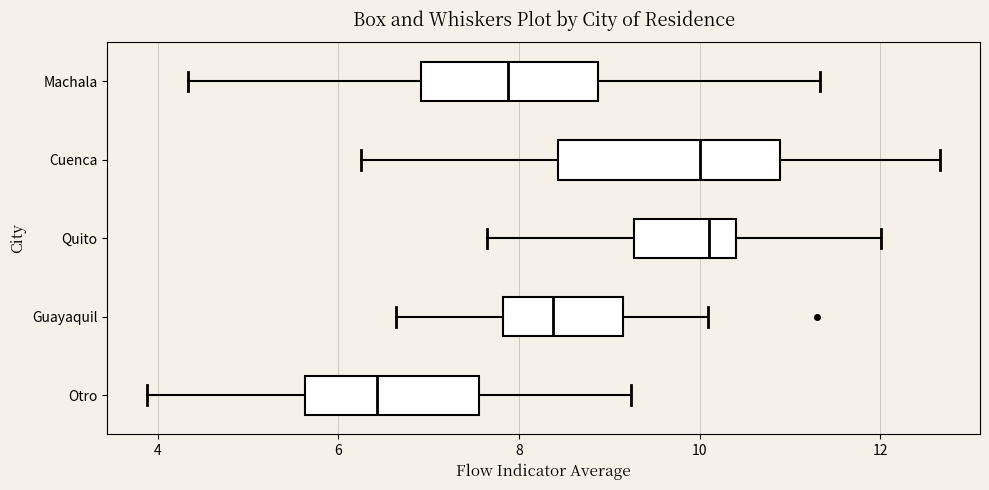

Where does the right whisker of the box for Cuenca end on the x-axis? The values are not printed on the chart, so give them approximately, as read against the axis.

12.6